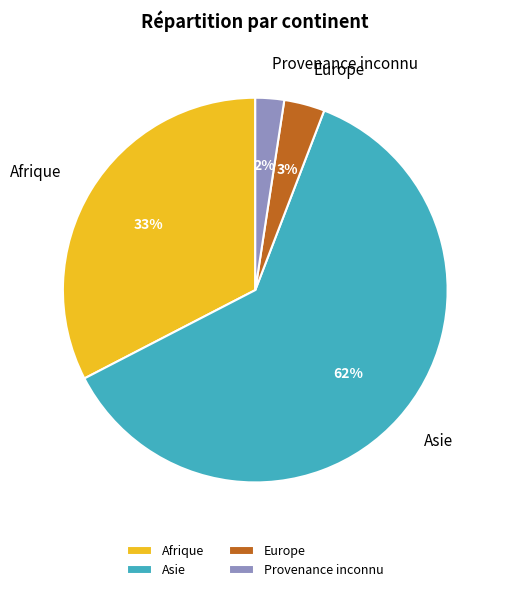

True or false: Afrique accounts for 19% of the total.

False